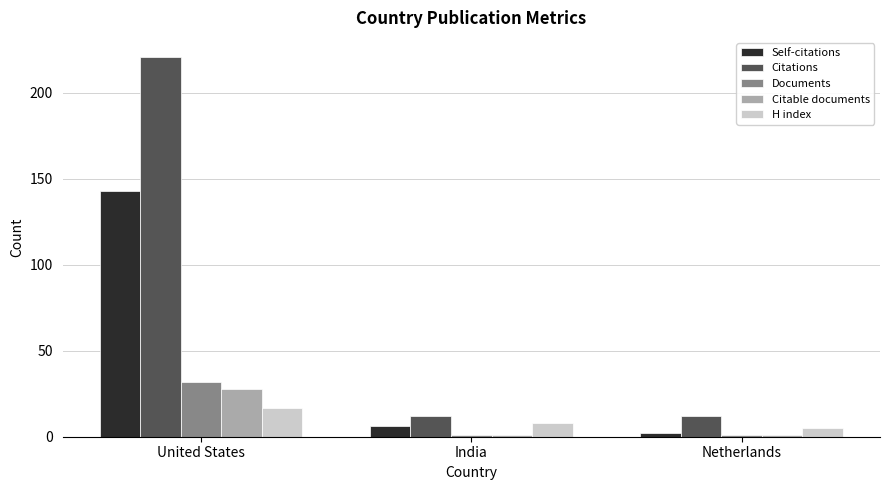

Reading left to right, extract all data points from this chart.

Self-citations: United States=143	India=6	Netherlands=2
Citations: United States=221	India=12	Netherlands=12
Documents: United States=32	India=1	Netherlands=1
Citable documents: United States=28	India=1	Netherlands=1
H index: United States=17	India=8	Netherlands=5